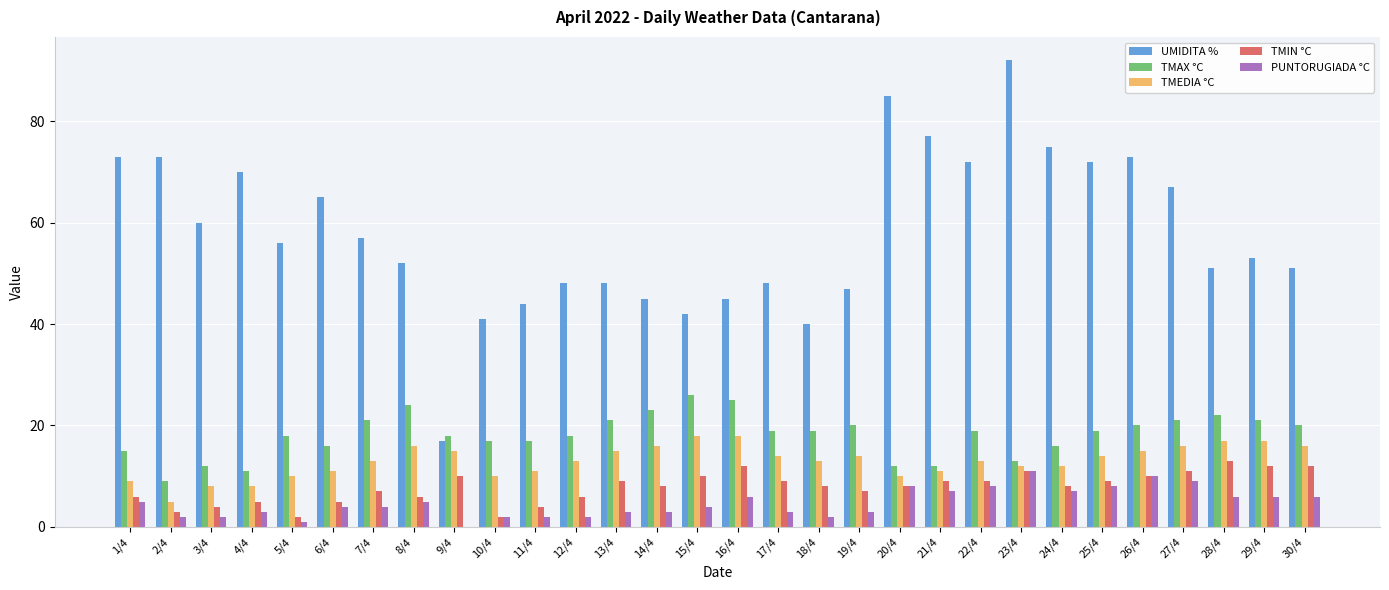

At which category is the sum across all series the highest?

23/4